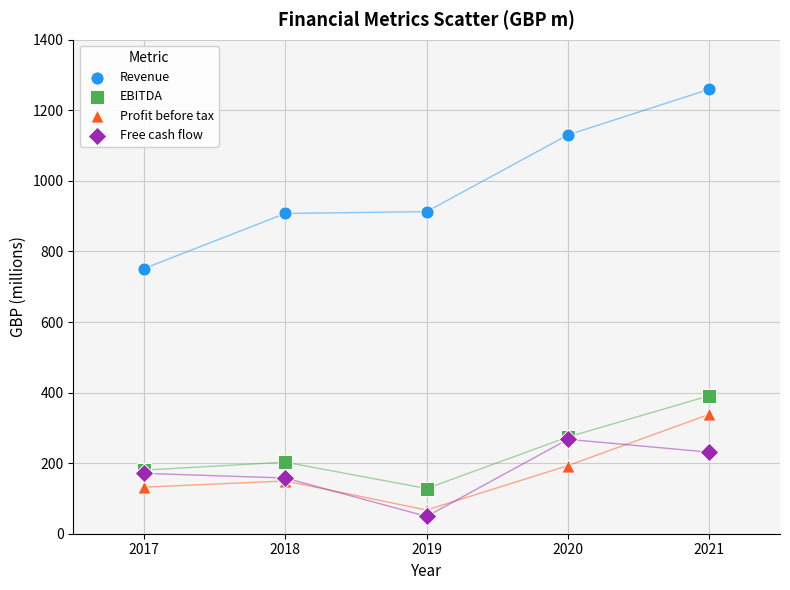

Across all series, what Y value is closest to 654?

751.4